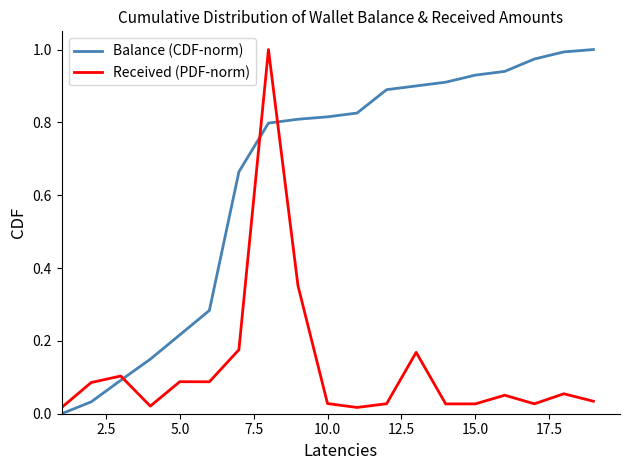

Rank the series by their average value, from lowest to highest.

Received (PDF-norm), Balance (CDF-norm)